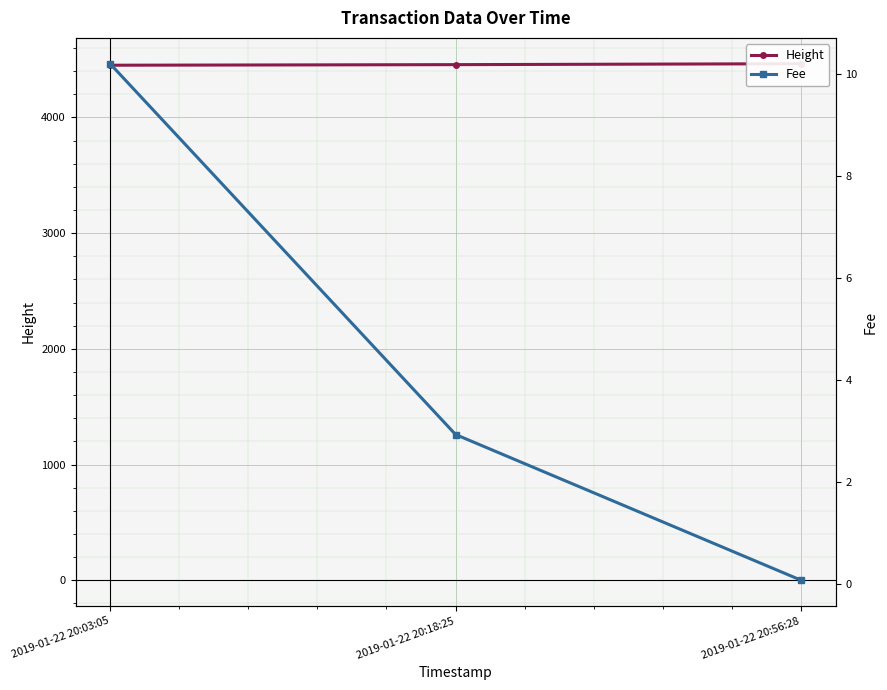

What is the sum of the Fee values at 2019-01-22 20:18:25 and 2019-01-22 20:03:05?

13.1